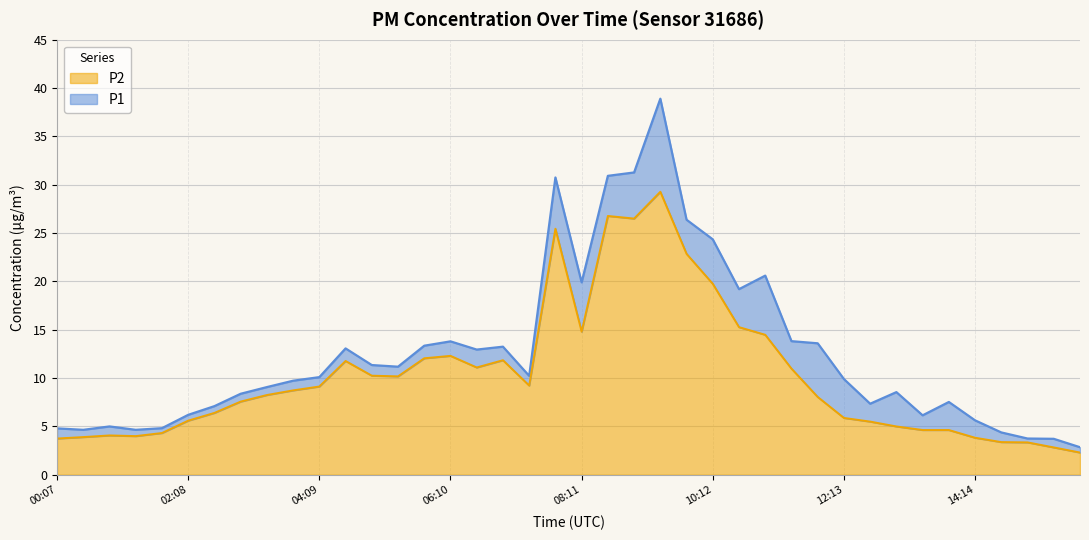

What is the minimum value for P2?

2.3